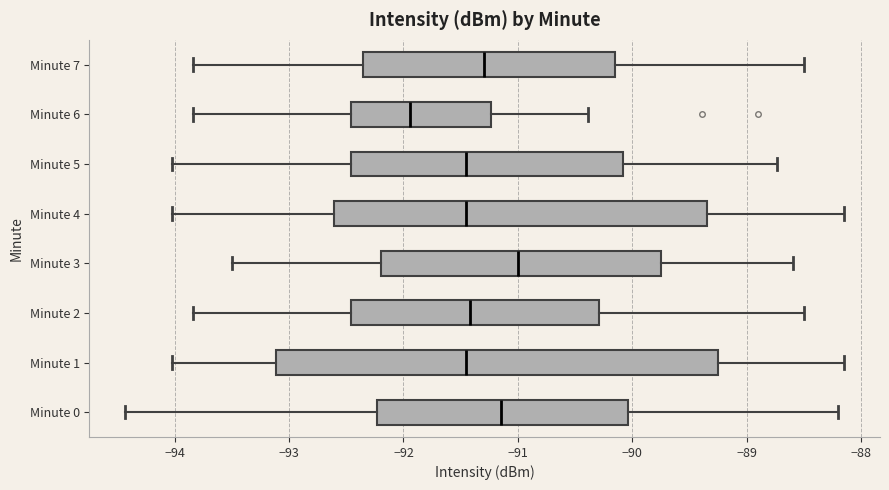

Reading bottom to top, read every box against the x-axis: the position of its median line, the range the box covers, and the ends of its whiskers. The values are not printed on the chart, so give them approximately, as read against the axis.

Minute 0: median -91.1, box -92.2 to -90.0, whiskers -94.4 to -88.2
Minute 1: median -91.4, box -93.1 to -89.2, whiskers -94.0 to -88.1
Minute 2: median -91.4, box -92.5 to -90.3, whiskers -93.8 to -88.5
Minute 3: median -91.0, box -92.2 to -89.7, whiskers -93.5 to -88.6
Minute 4: median -91.4, box -92.6 to -89.3, whiskers -94.0 to -88.1
Minute 5: median -91.4, box -92.5 to -90.1, whiskers -94.0 to -88.7
Minute 6: median -91.9, box -92.5 to -91.2, whiskers -93.8 to -90.4
Minute 7: median -91.3, box -92.3 to -90.1, whiskers -93.8 to -88.5